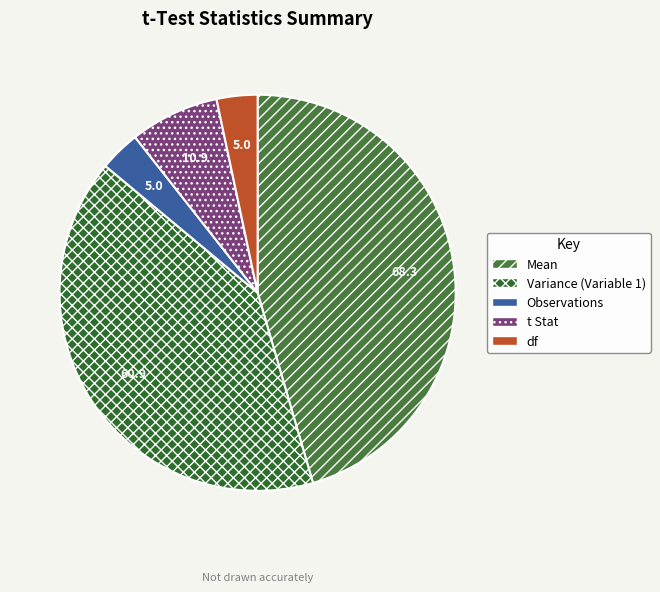

What is the change in value from Observations to t Stat?

+5.9